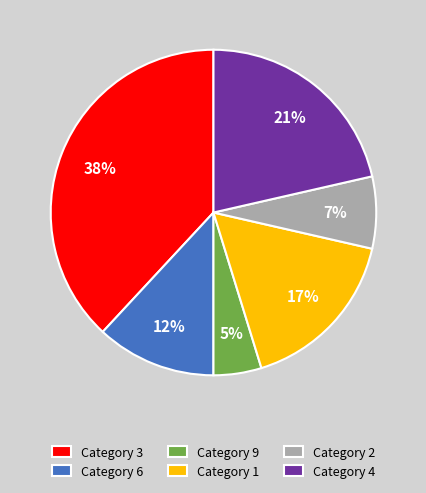

To the nearest percent, what portion does Category 1 represent?

17%